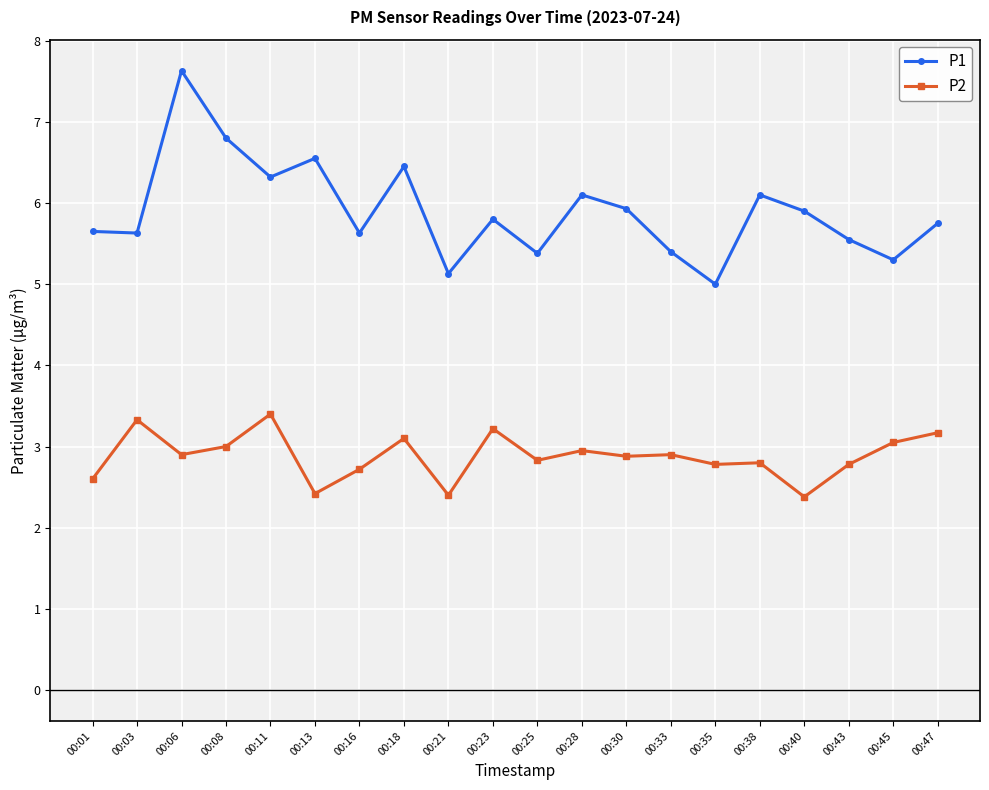

Is the value of P2 at 00:21 greater than the value of P1 at 00:40?

No